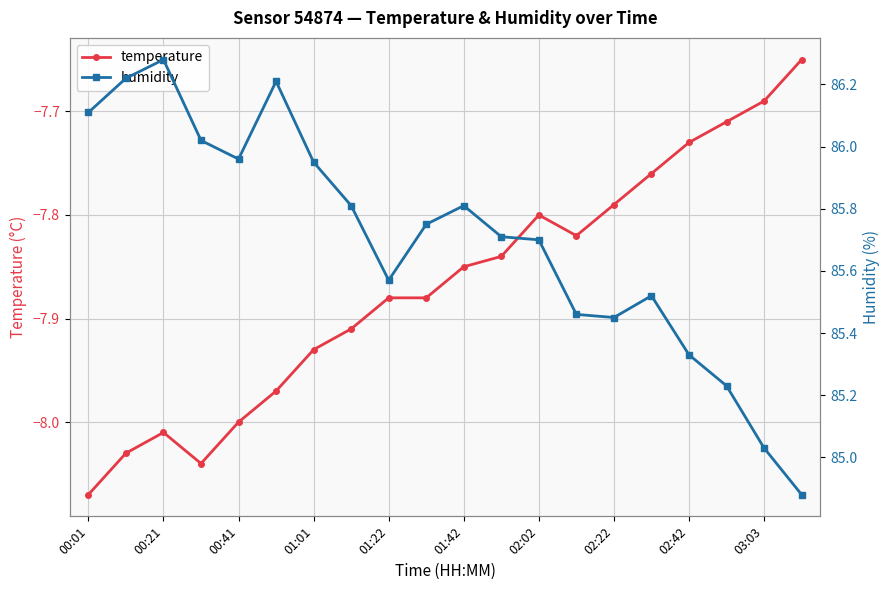

List the series in order of their overall mean, highest first.

humidity, temperature